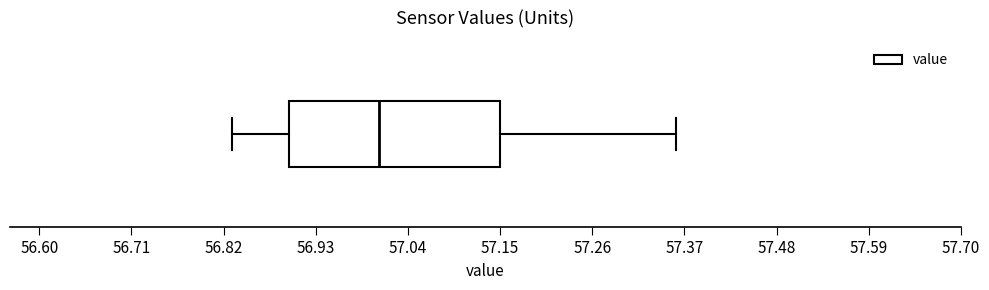

Where is the left edge of the box on the x-axis? The values are not printed on the chart, so give them approximately, as read against the axis.

56.90